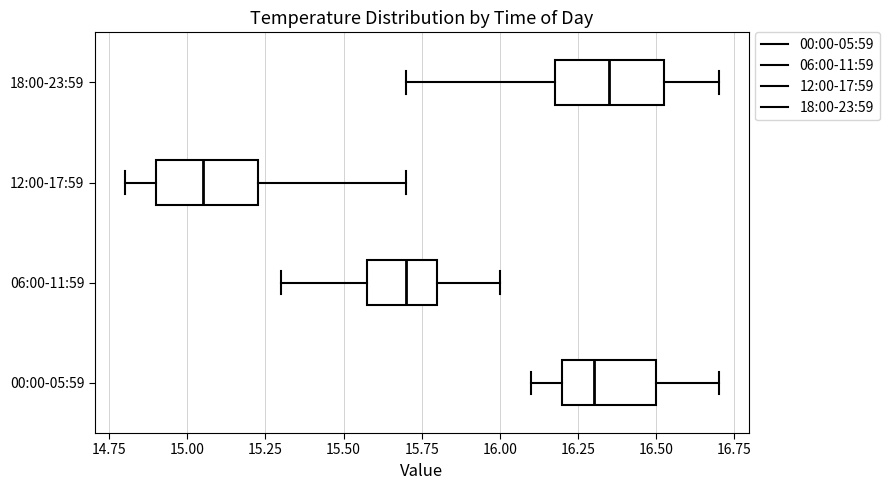

Where does the median line of the box for 18:00-23:59 sit on the x-axis? The values are not printed on the chart, so give them approximately, as read against the axis.

16.35